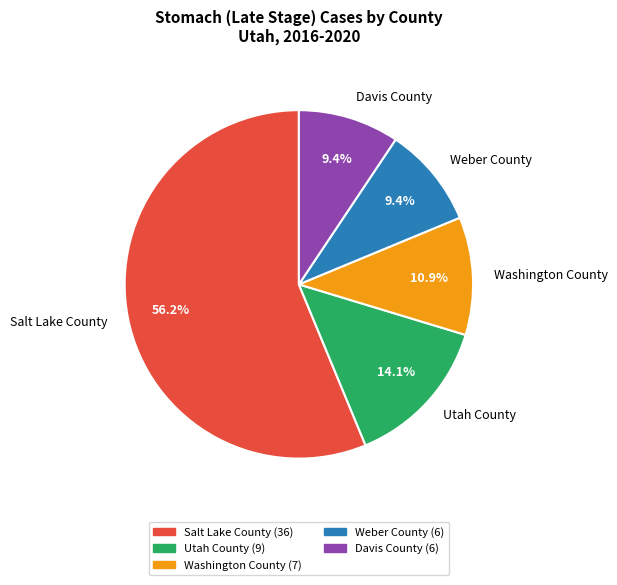

True or false: Washington County accounts for 18% of the total.

False